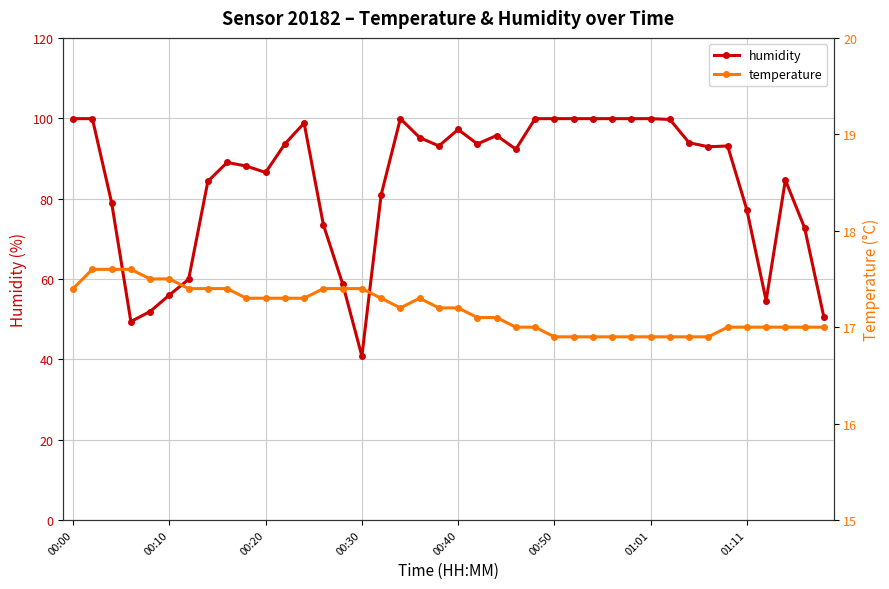

At which label does humidity reach its minimum?

00:30